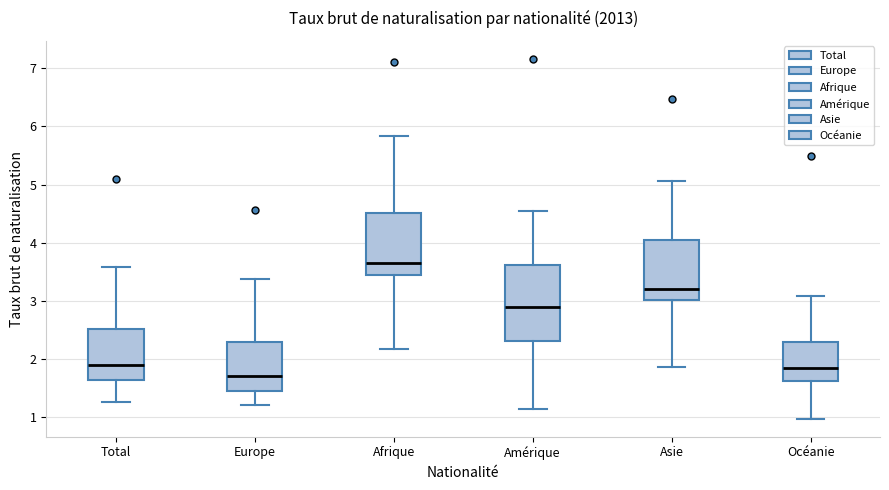

Which box is the tallest, from its lower edge to its upper edge?

Amérique